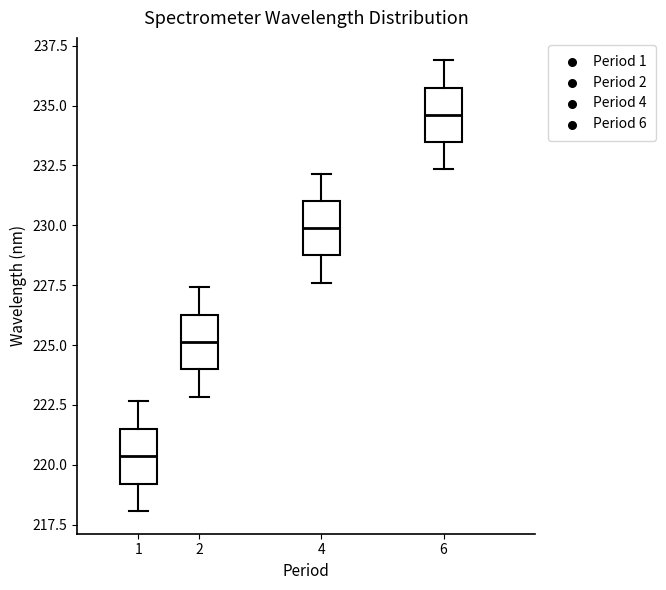

Reading left to right, read every box against the y-axis: the position of its median line, the range the box covers, and the ends of its whiskers. The values are not printed on the chart, so give them approximately, as read against the axis.

1: median 220.5, box 219.0 to 221.5, whiskers 218.0 to 222.5
2: median 225.0, box 224.0 to 226.5, whiskers 223.0 to 227.5
4: median 230.0, box 228.5 to 231.0, whiskers 227.5 to 232.0
6: median 234.5, box 233.5 to 236.0, whiskers 232.5 to 237.0